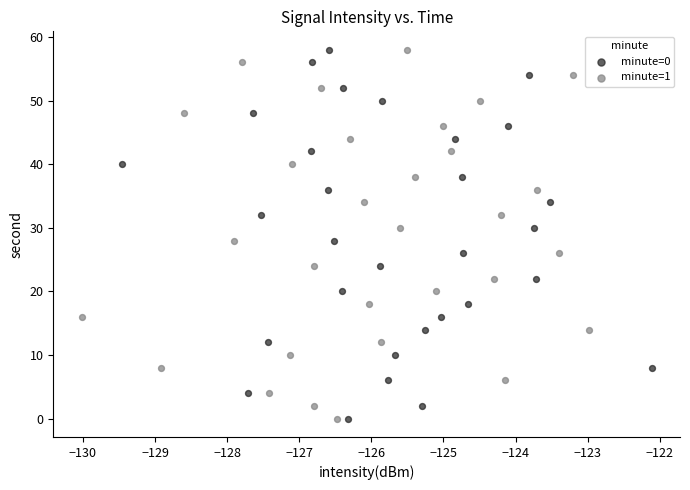

What are all the series names shown in the legend?

minute=0, minute=1